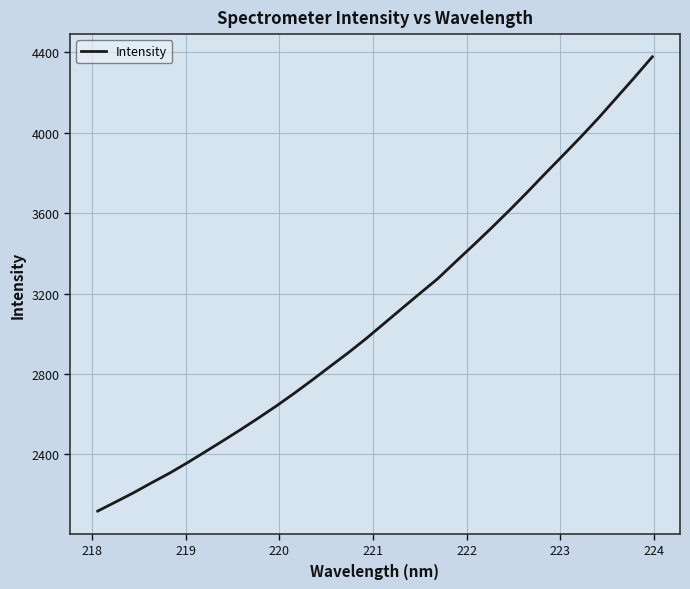

What is the smallest value displayed?

2117.8